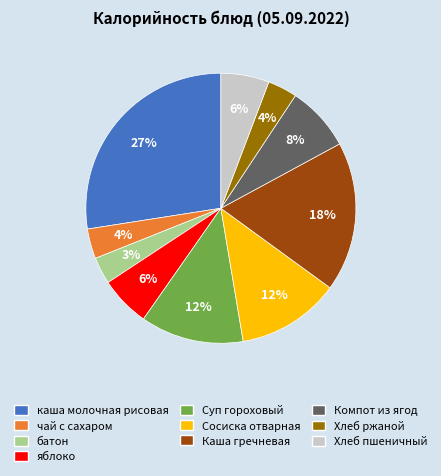

Is the sum of Сосиска отварная and яблоко greater than half?

No